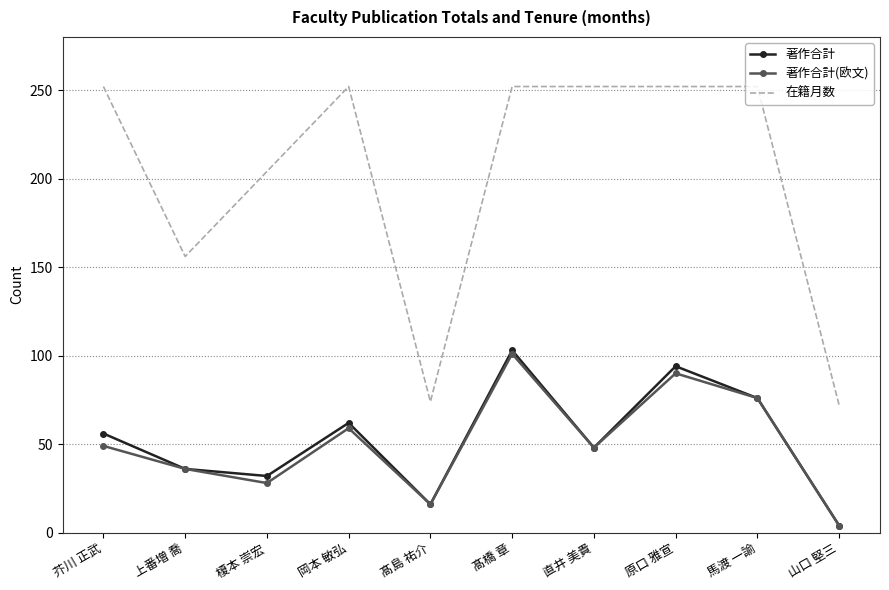

At which label does 著作合計(欧文) reach its minimum?

山口 堅三